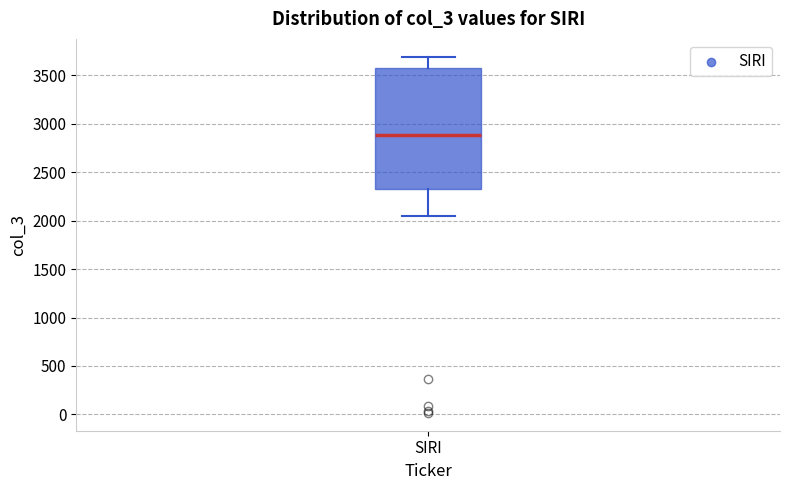

Transcribe this box plot: give where the median line is, the range the box spans, and where the two whiskers end, as read against the y-axis. The values are not printed on the chart, so give them approximately, as read against the axis.

median 2900, box 2350 to 3550, whiskers 2050 to 3700